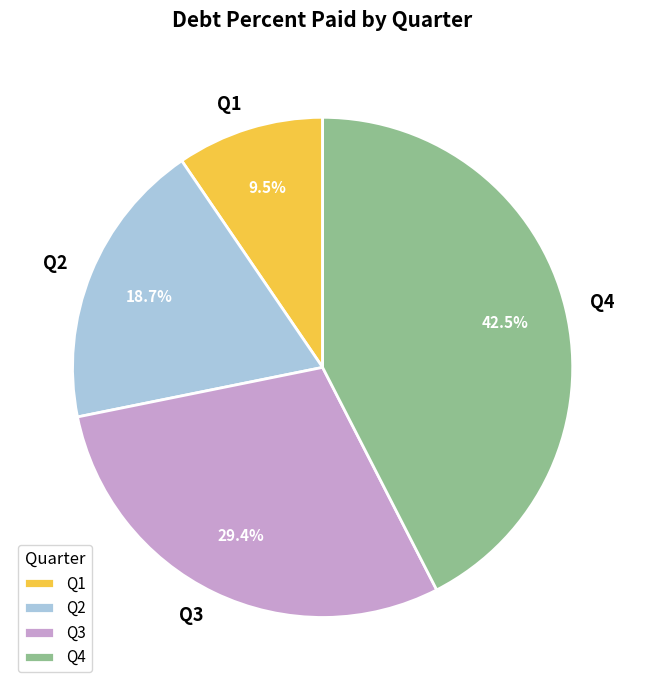

Does any single category account for the majority?

No